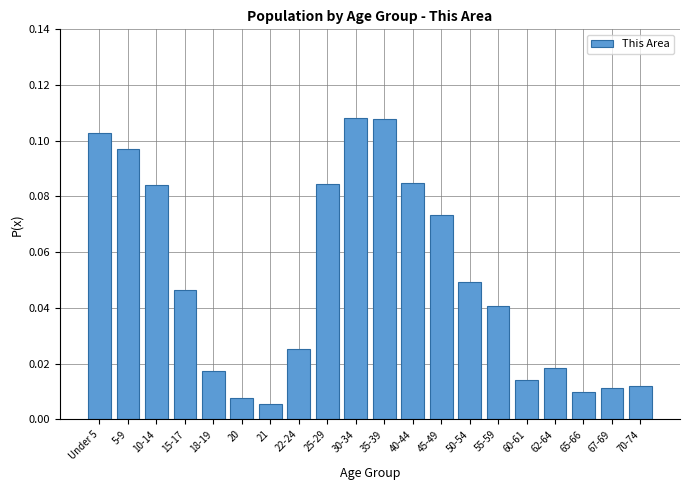

What position from the left is 10-14?

3